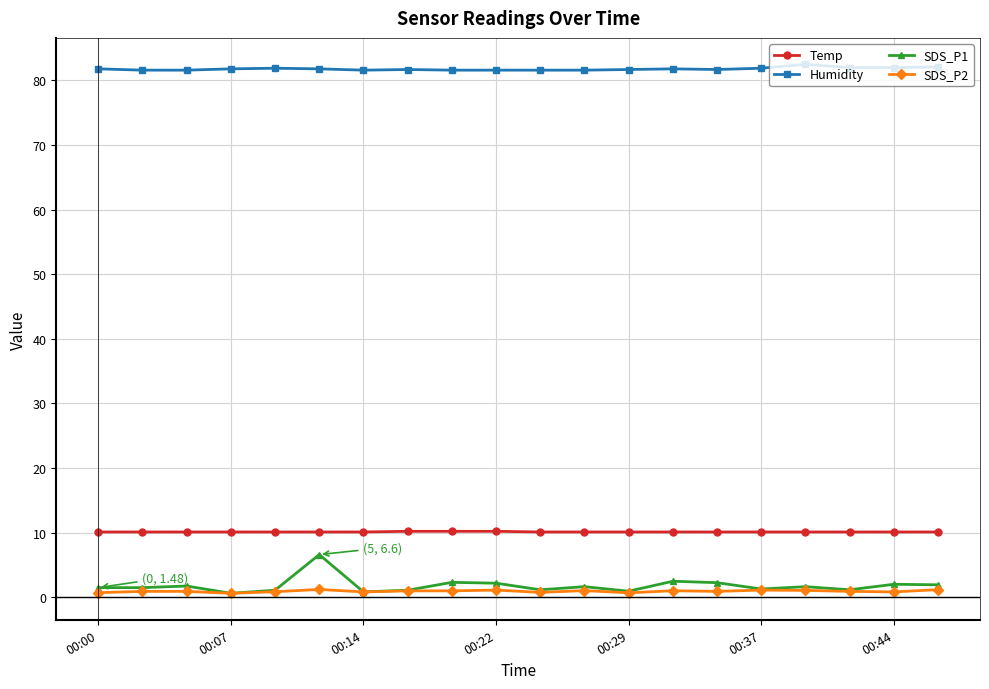

Which series has the widest spread of values?

SDS_P1